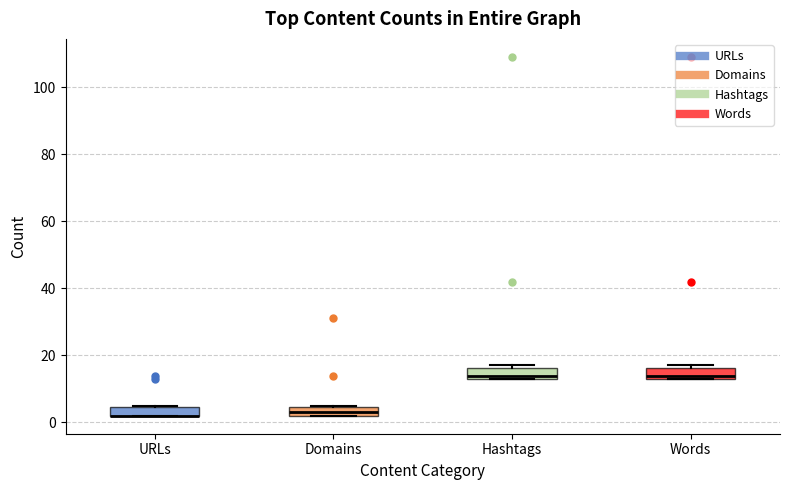

Where is the lower edge of the box for Domains on the y-axis? The values are not printed on the chart, so give them approximately, as read against the axis.

2